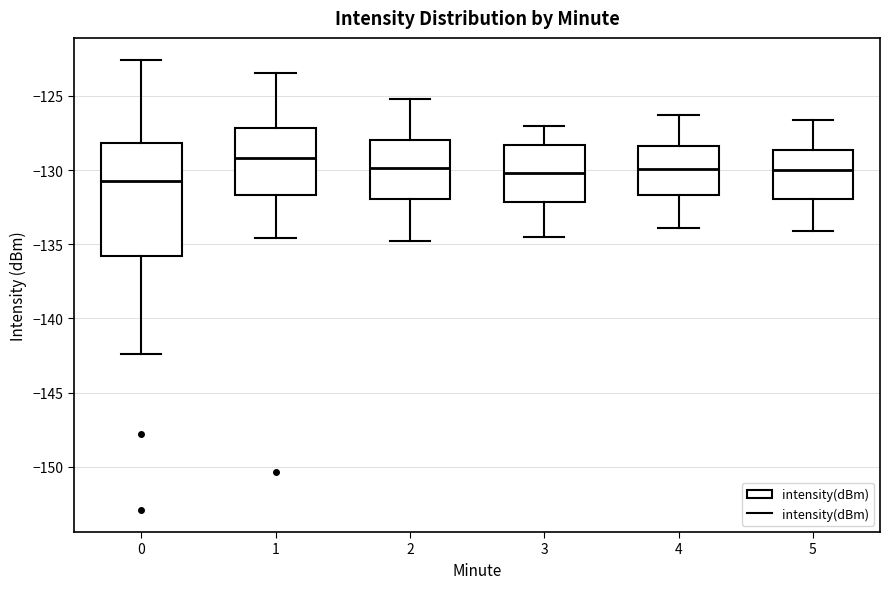

Where is the upper edge of the box at x = 2 on the y-axis? The values are not printed on the chart, so give them approximately, as read against the axis.

-128.0